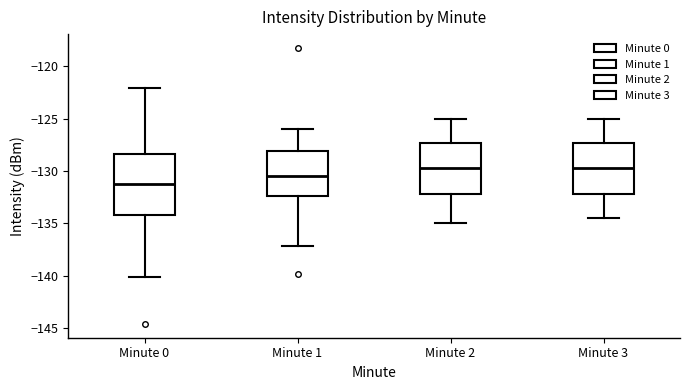

Reading left to right, read every box against the y-axis: the position of its median line, the range the box covers, and the ends of its whiskers. The values are not printed on the chart, so give them approximately, as read against the axis.

Minute 0: median -131.5, box -134.0 to -128.5, whiskers -140.0 to -122.0
Minute 1: median -130.5, box -132.5 to -128.0, whiskers -137.0 to -126.0
Minute 2: median -129.5, box -132.0 to -127.5, whiskers -135.0 to -125.0
Minute 3: median -129.5, box -132.0 to -127.5, whiskers -134.5 to -125.0